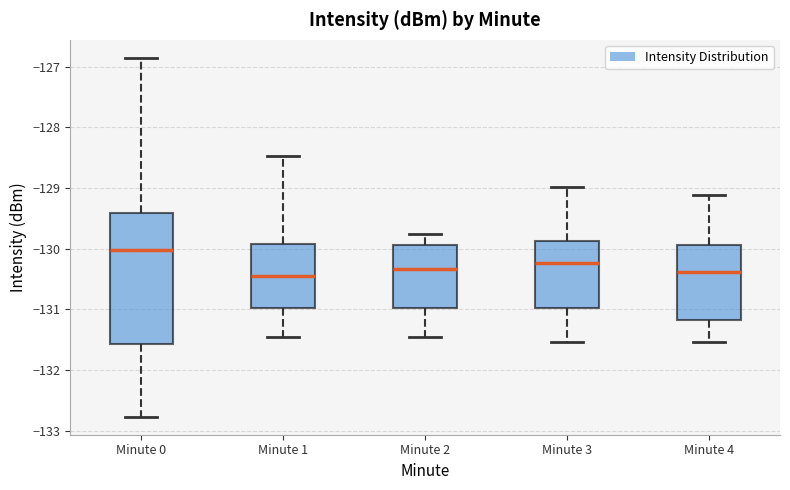

Where does the lower whisker of the box for Minute 1 end on the y-axis? The values are not printed on the chart, so give them approximately, as read against the axis.

-131.5